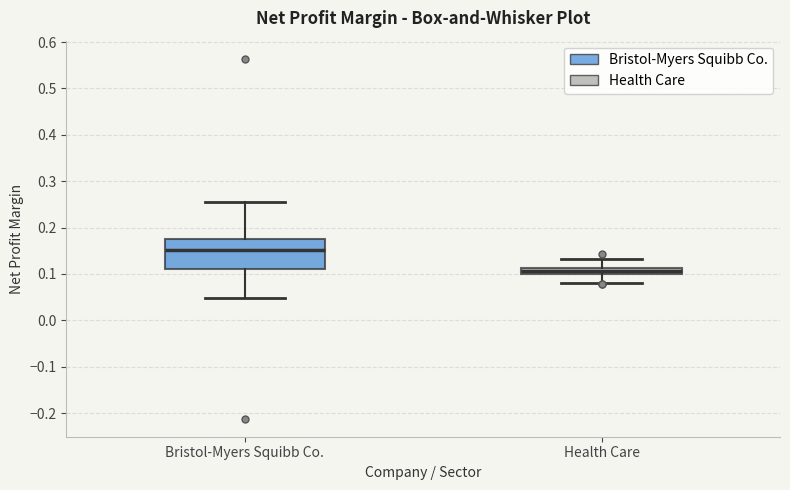

Where is the lower edge of the box for Bristol-Myers Squibb Co. on the y-axis? The values are not printed on the chart, so give them approximately, as read against the axis.

0.11